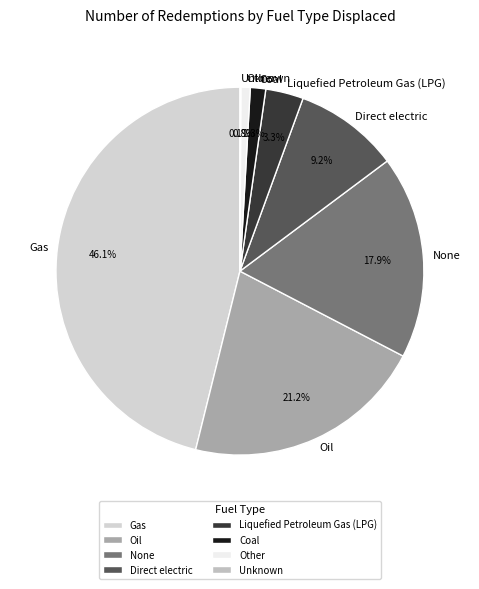

Which has a higher value, Liquefied Petroleum Gas (LPG) or Coal?

Liquefied Petroleum Gas (LPG)